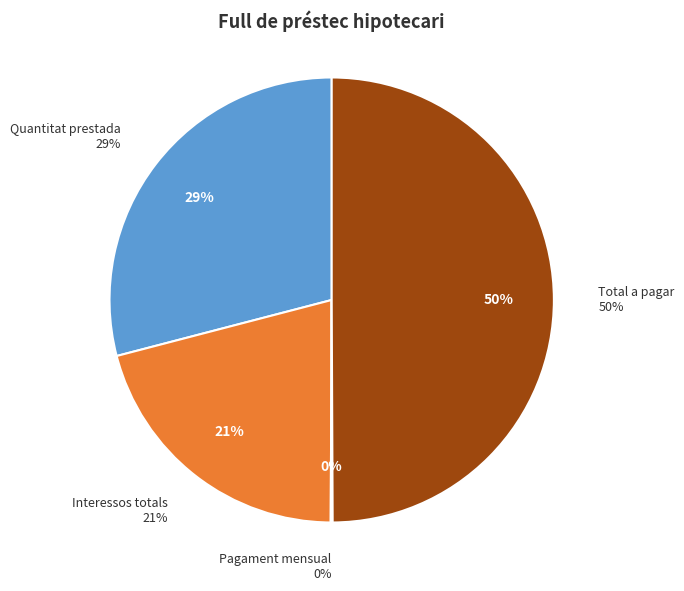

How many segments does this pie chart have?

4